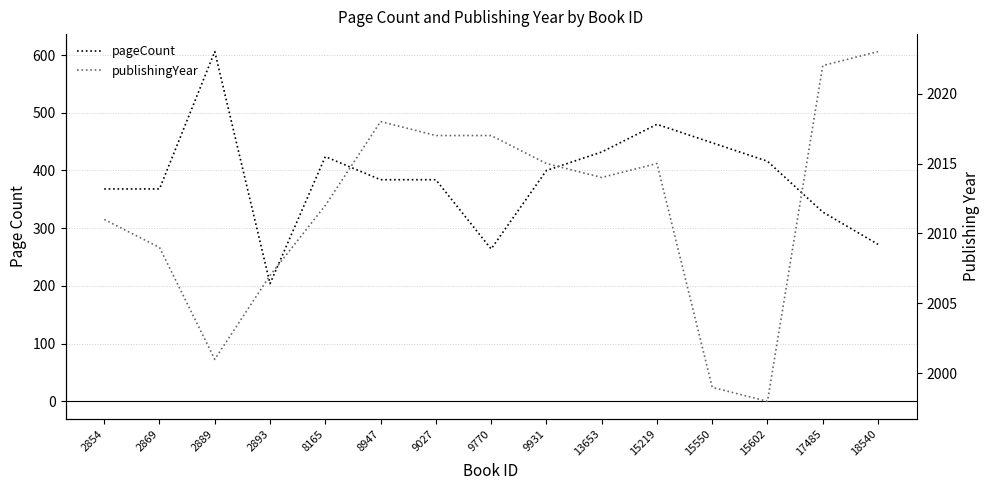

Where does the publishingYear series first go above 2014?

8947